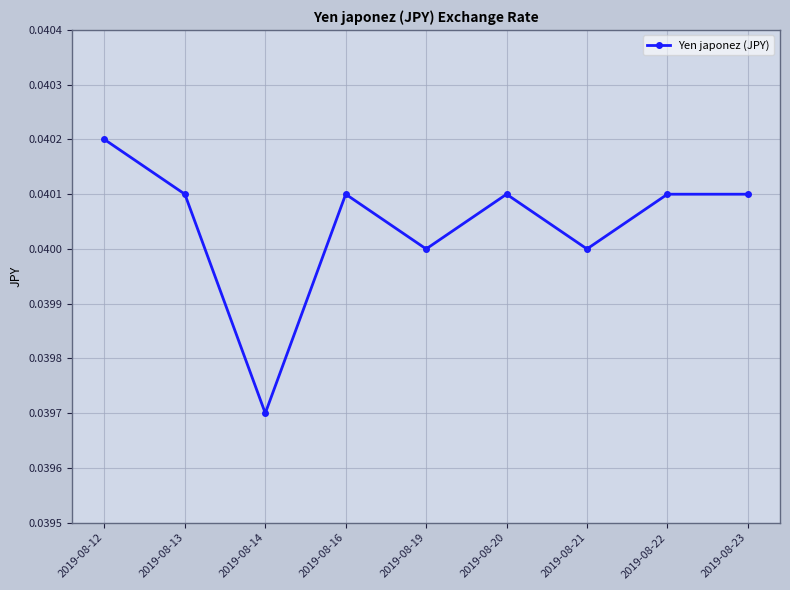

What is the sum of the values at 2019-08-22 and 2019-08-23?

0.1